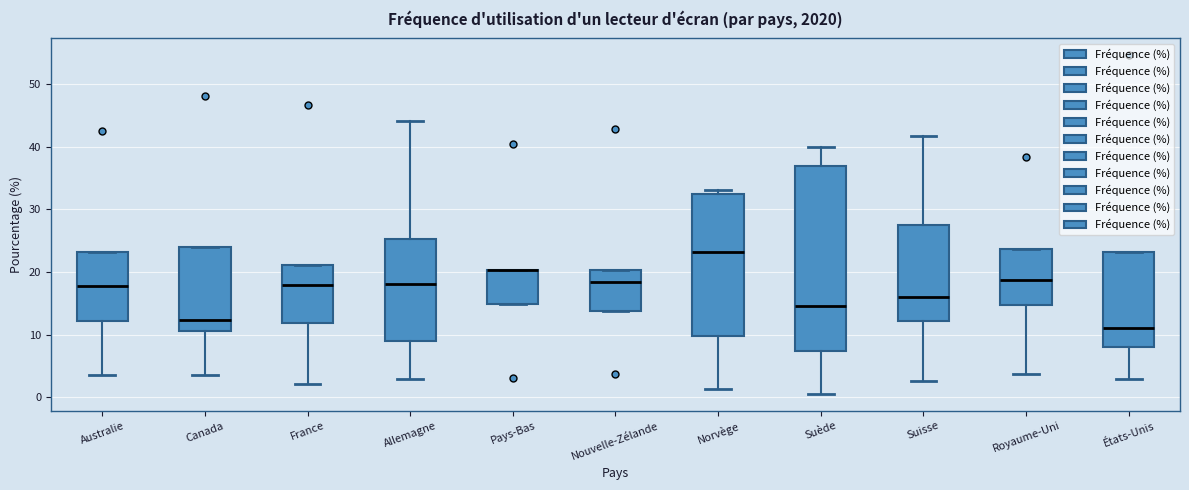

Where is the lower edge of the box for Royaume-Uni on the y-axis? The values are not printed on the chart, so give them approximately, as read against the axis.

15